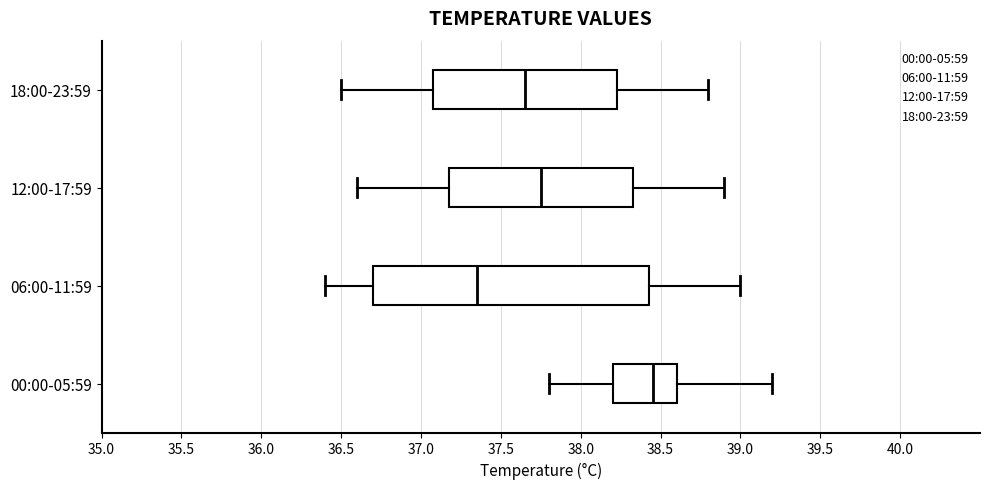

Reading bottom to top, transcribe this box plot: for each box, give where its median line is, the range the box spans, and where its two whiskers end, as read against the x-axis. The values are not printed on the chart, so give them approximately, as read against the axis.

00:00-05:59: median 38.45, box 38.20 to 38.60, whiskers 37.80 to 39.20
06:00-11:59: median 37.35, box 36.70 to 38.45, whiskers 36.40 to 39.00
12:00-17:59: median 37.75, box 37.20 to 38.35, whiskers 36.60 to 38.90
18:00-23:59: median 37.65, box 37.10 to 38.25, whiskers 36.50 to 38.80